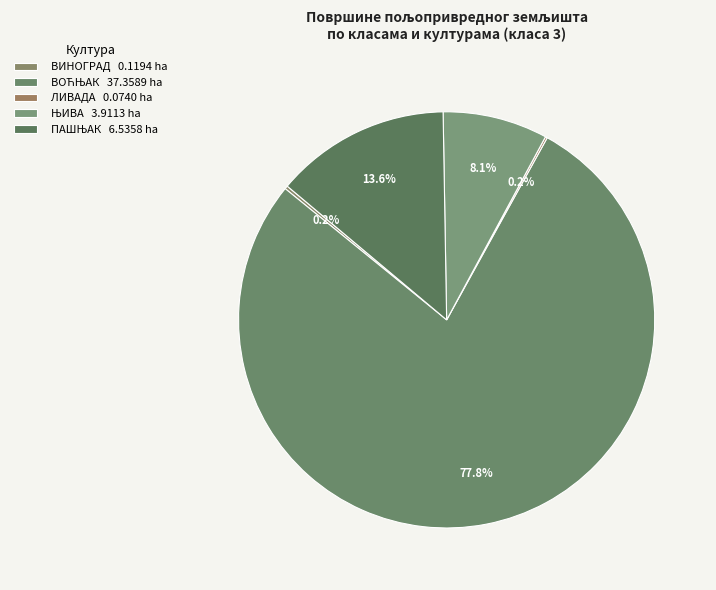

Which category accounts for the majority?

ВОЋЊАК